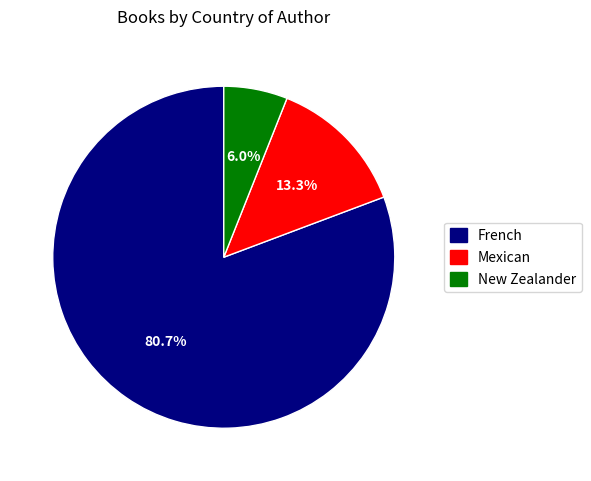

Between Mexican and New Zealander, which is larger?

Mexican